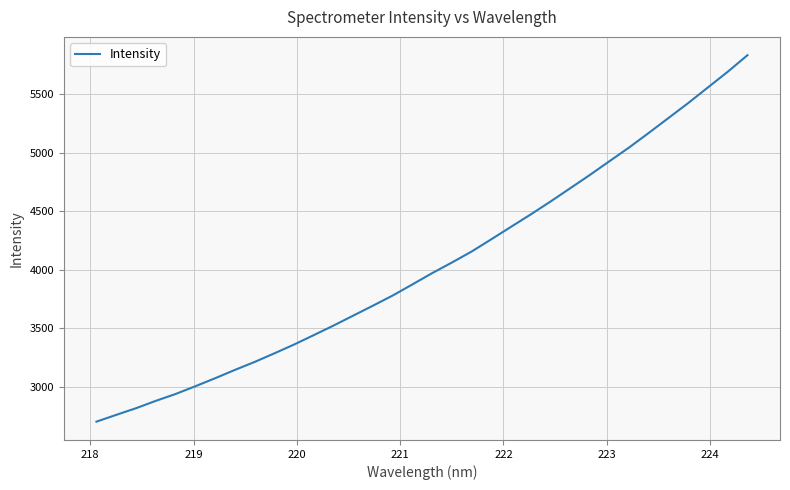

What is the difference between the maximum and minimum values?

3128.8